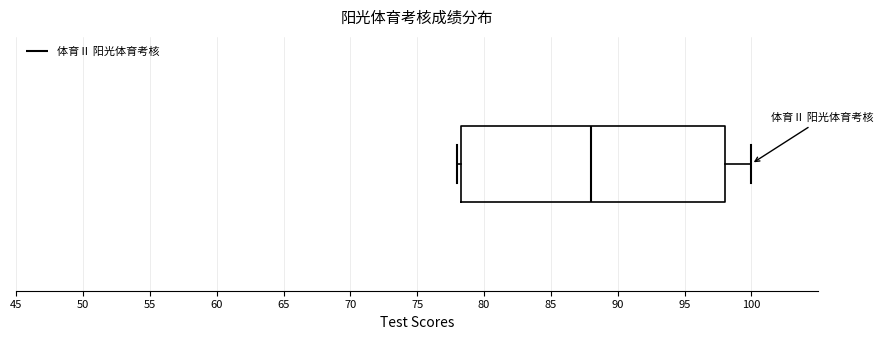

Transcribe this box plot: give where the median line is, the range the box spans, and where the two whiskers end, as read against the x-axis. The values are not printed on the chart, so give them approximately, as read against the axis.

median 88.0, box 78.5 to 98.0, whiskers 78.0 to 100.0